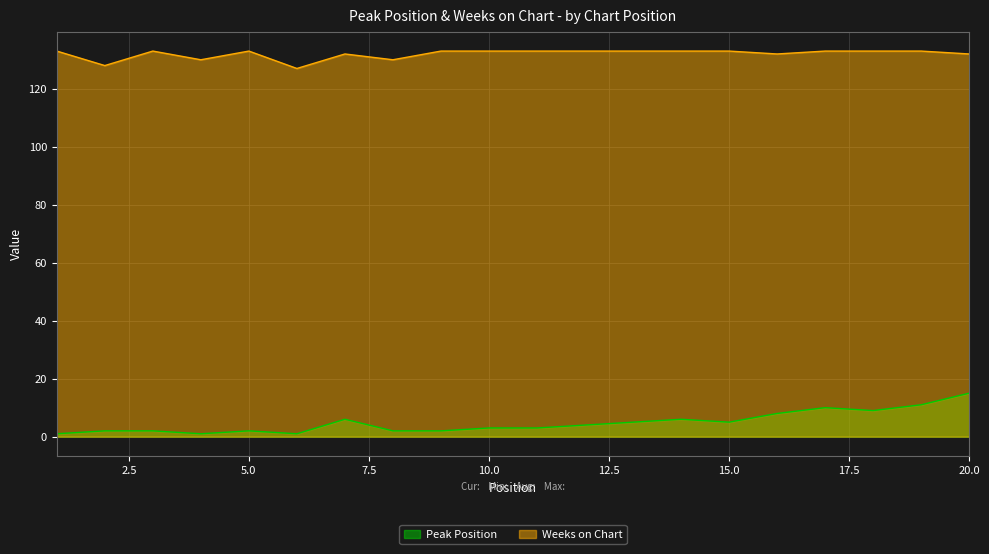

At which category does Peak Position reach its first local valley?

4